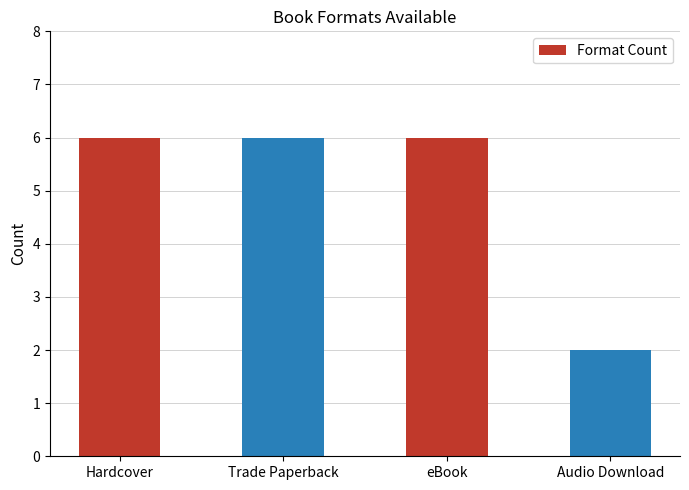

What is the sum of all values?

20